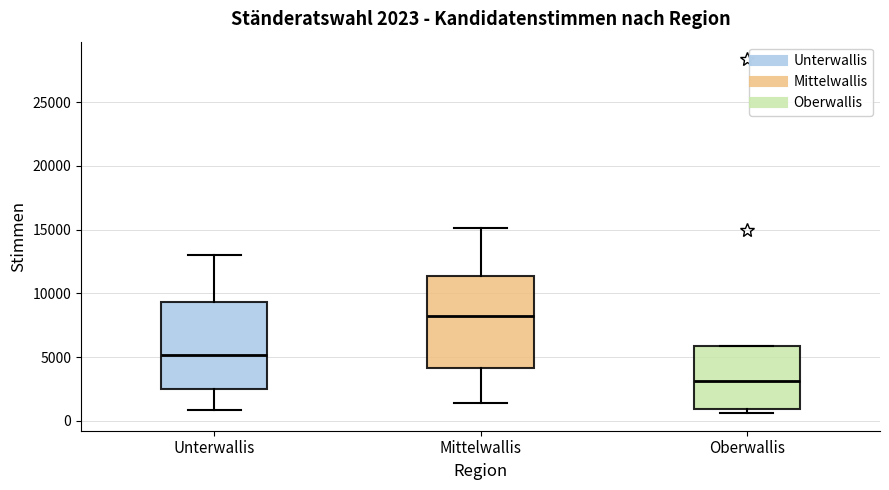

Which box has the lowest median line?

Oberwallis